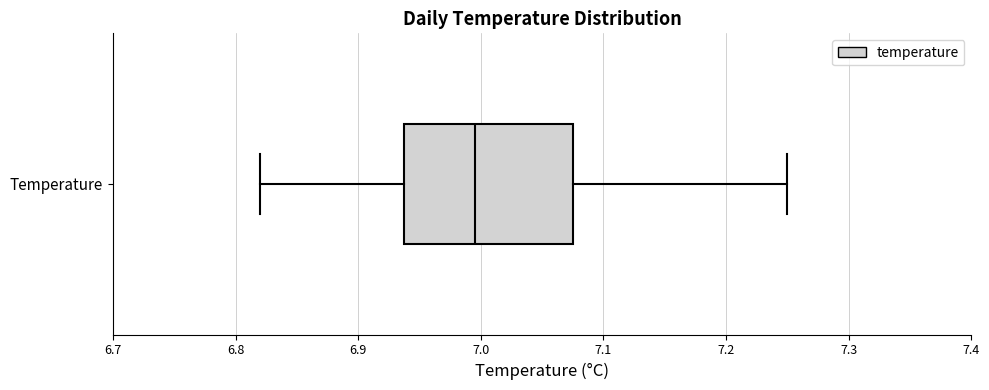

Read this box plot against the x-axis: the position of the median line, the range covered by the box, and the ends of both whiskers. The values are not printed on the chart, so give them approximately, as read against the axis.

median 7.00, box 6.94 to 7.08, whiskers 6.82 to 7.25